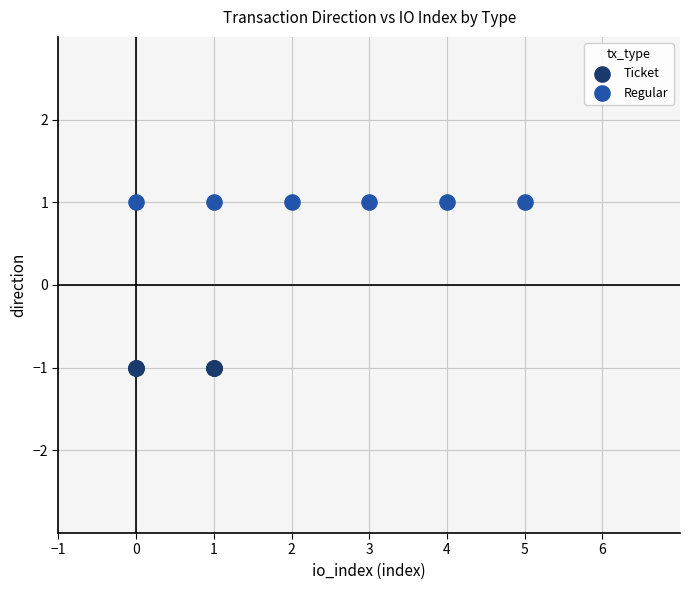

Which series contains the lowest Y value?

Ticket